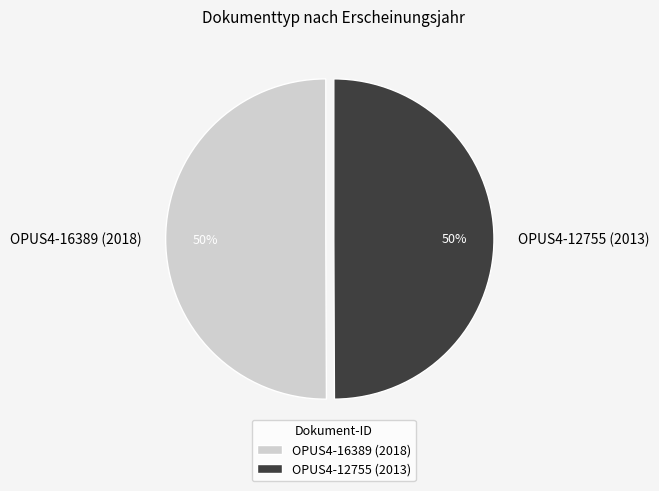

Approximately how many times larger is the value at OPUS4-12755 (2013) compared to OPUS4-16389 (2018)?

1.0